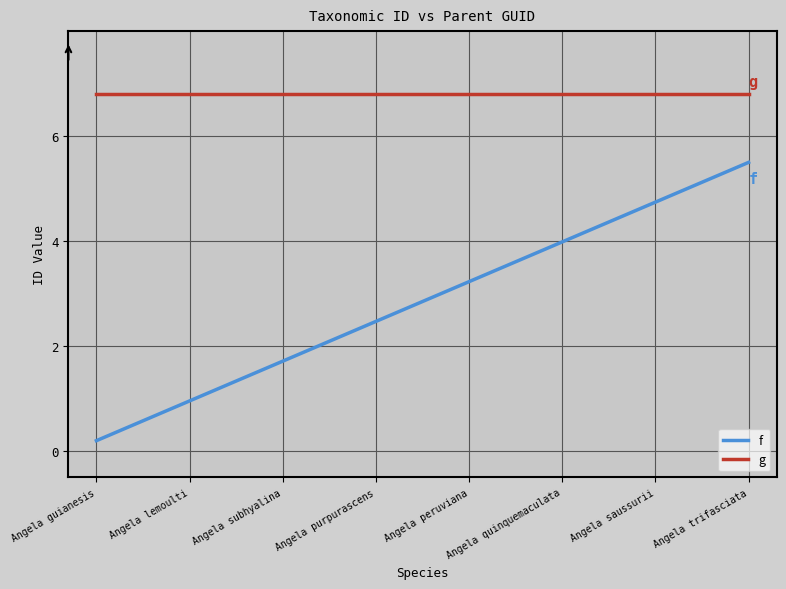

What position from the left is Angela trifasciata?

8